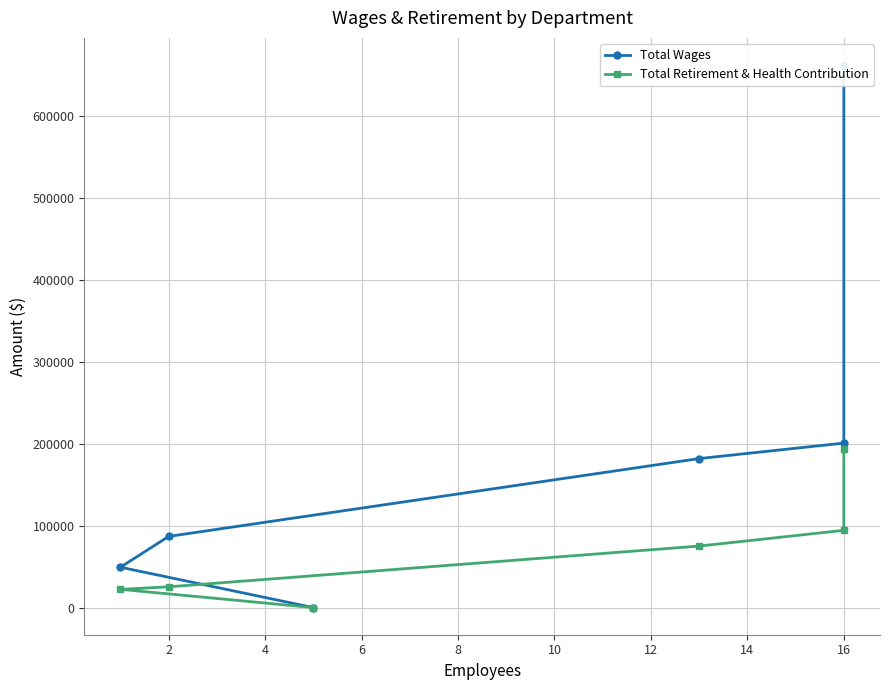

True or false: Total Retirement & Health Contribution and Total Wages intersect in this chart.

False